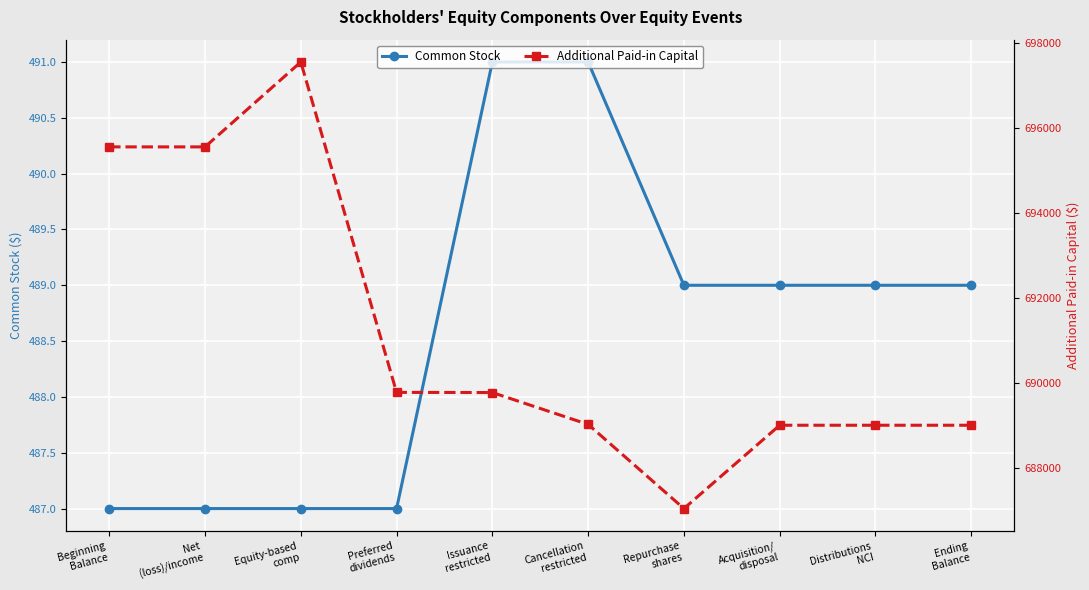

Between Net
(loss)/income and Equity-based
comp, which is larger?

Net
(loss)/income